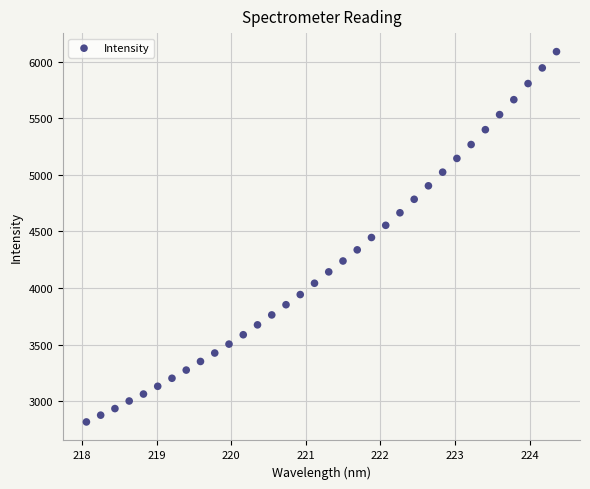

What is the range of Y values (max minus min)?

3275.3